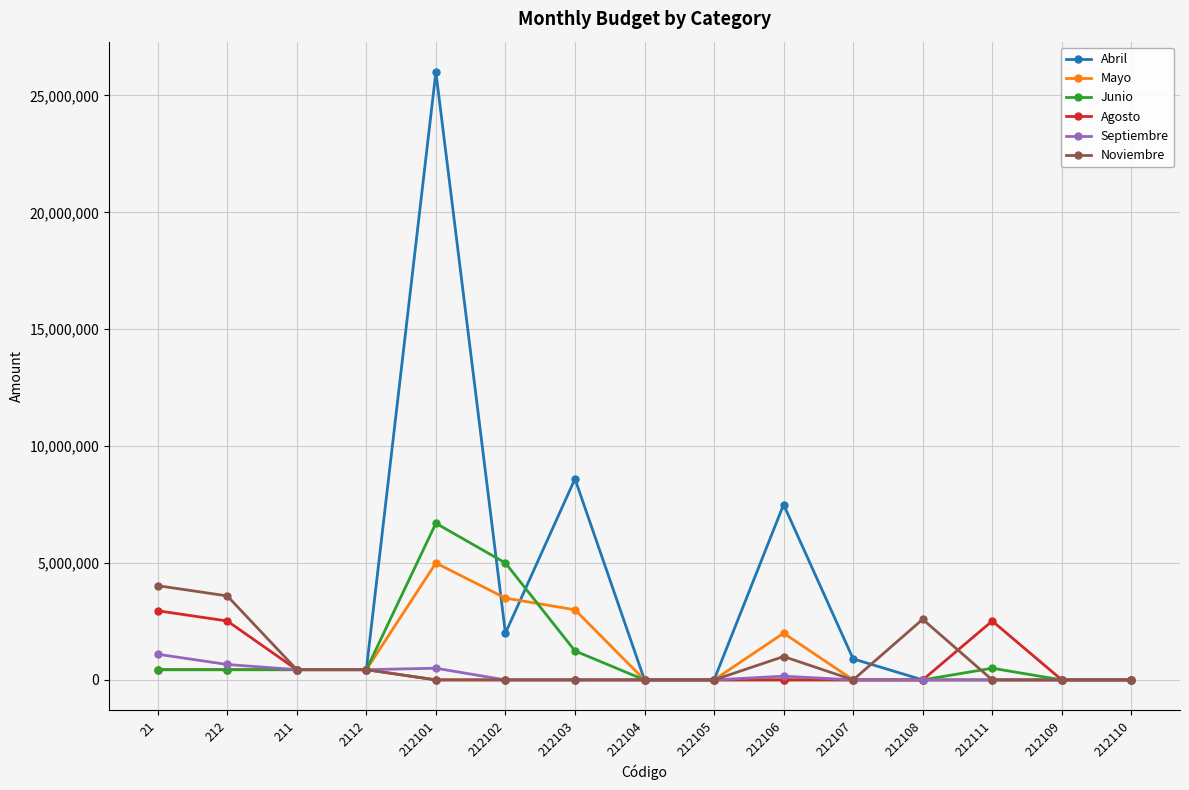

The value of Mayo at 212110 is 0. True or false?

True